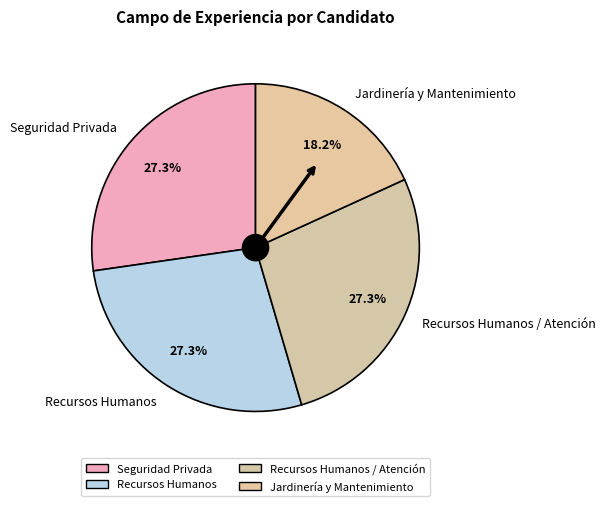

What is the smallest slice in the pie chart?

Jardinería y Mantenimiento